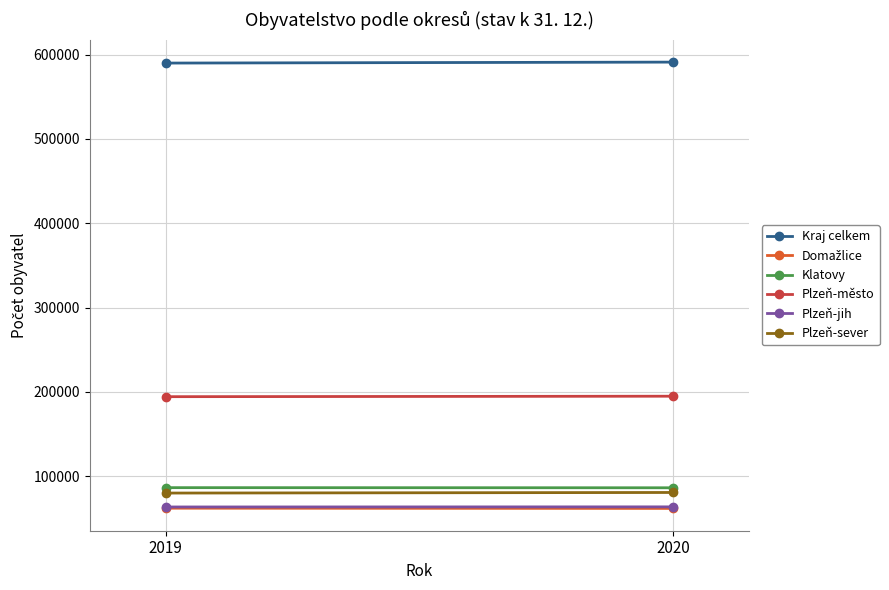

The Klatovy series shows 86405 at 2019. True or false?

True